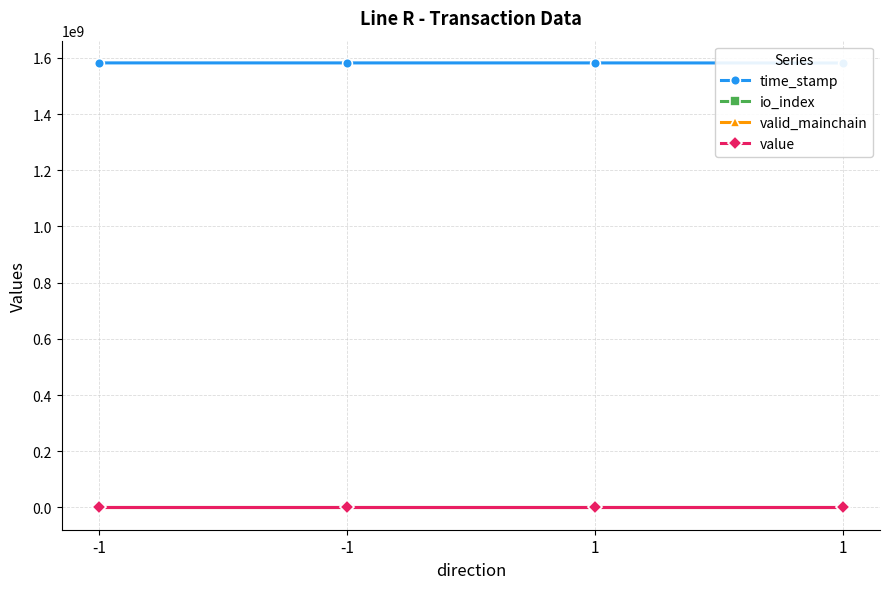

How many series are shown in this chart?

4